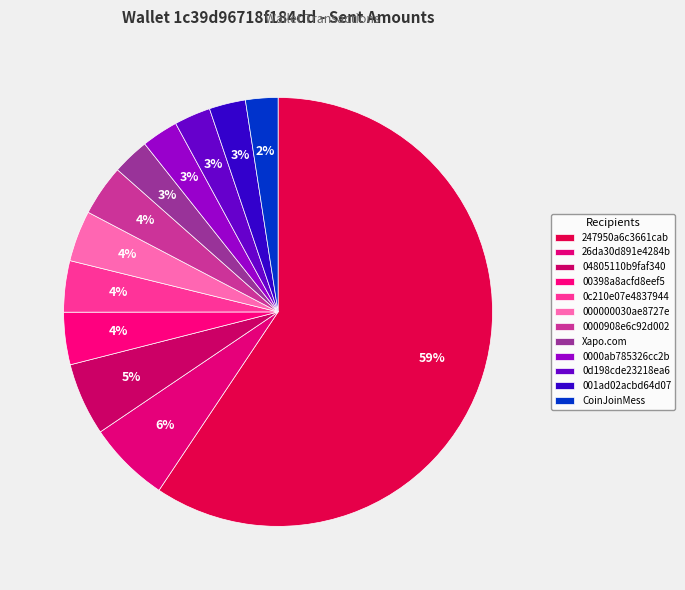

What portion of the pie excludes 0c210e07e4837944?

96.1%